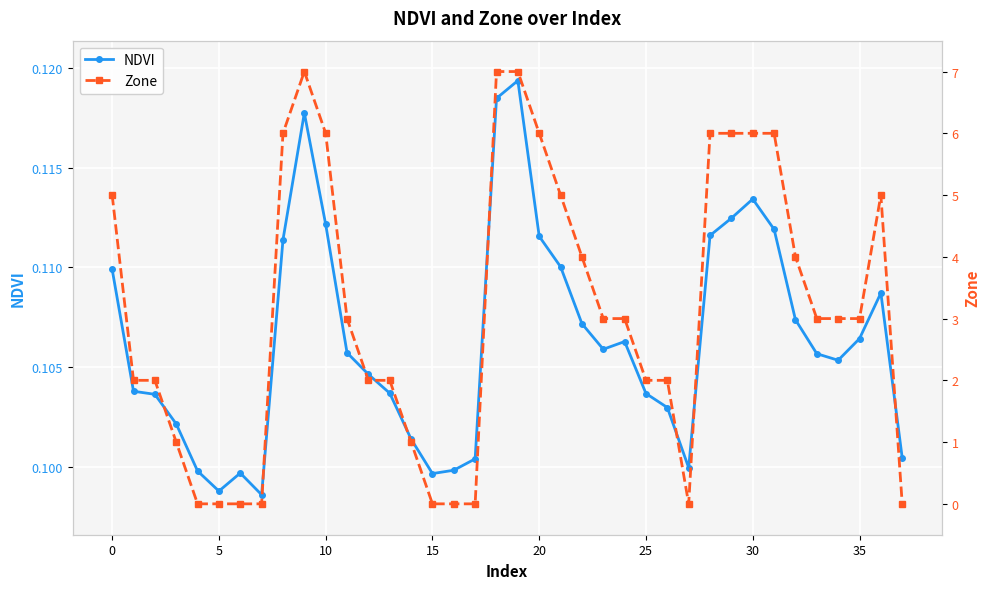

How many values in Zone are above zero?

29